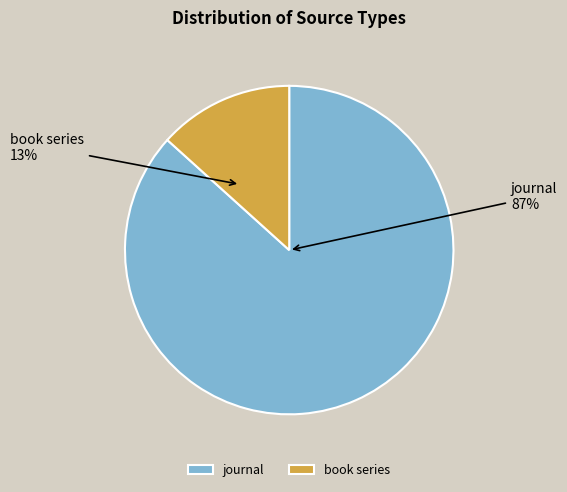

How many segments does this pie chart have?

2